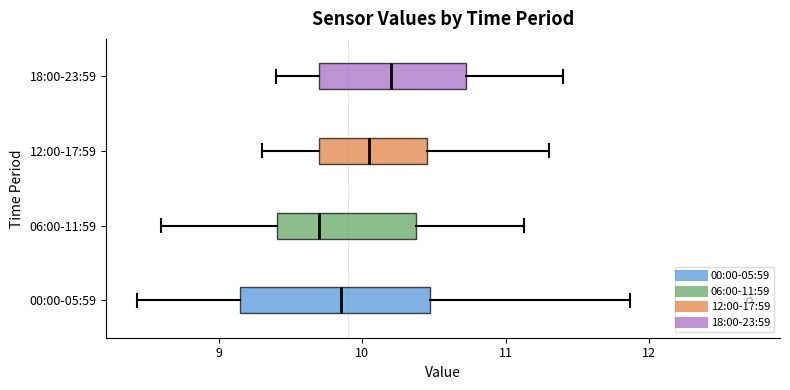

Reading bottom to top, read every box against the x-axis: the position of its median line, the range the box covers, and the ends of its whiskers. The values are not printed on the chart, so give them approximately, as read against the axis.

00:00-05:59: median 9.9, box 9.2 to 10.5, whiskers 8.4 to 11.9
06:00-11:59: median 9.7, box 9.4 to 10.4, whiskers 8.6 to 11.1
12:00-17:59: median 10.1, box 9.7 to 10.5, whiskers 9.3 to 11.3
18:00-23:59: median 10.2, box 9.7 to 10.7, whiskers 9.4 to 11.4